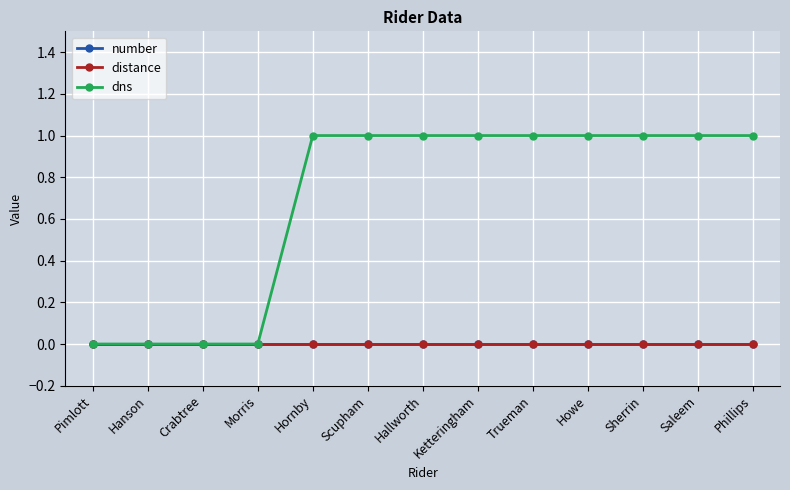

Between Trueman and Pimlott, which is larger?

Trueman